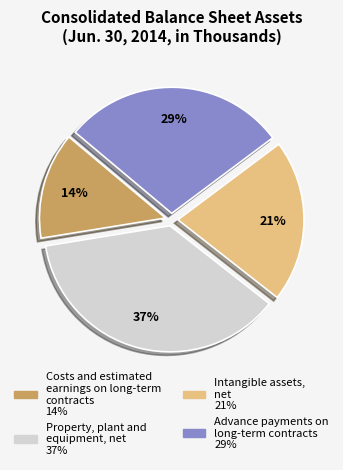

To the nearest percent, what portion does Property, plant and equipment, net represent?

37%